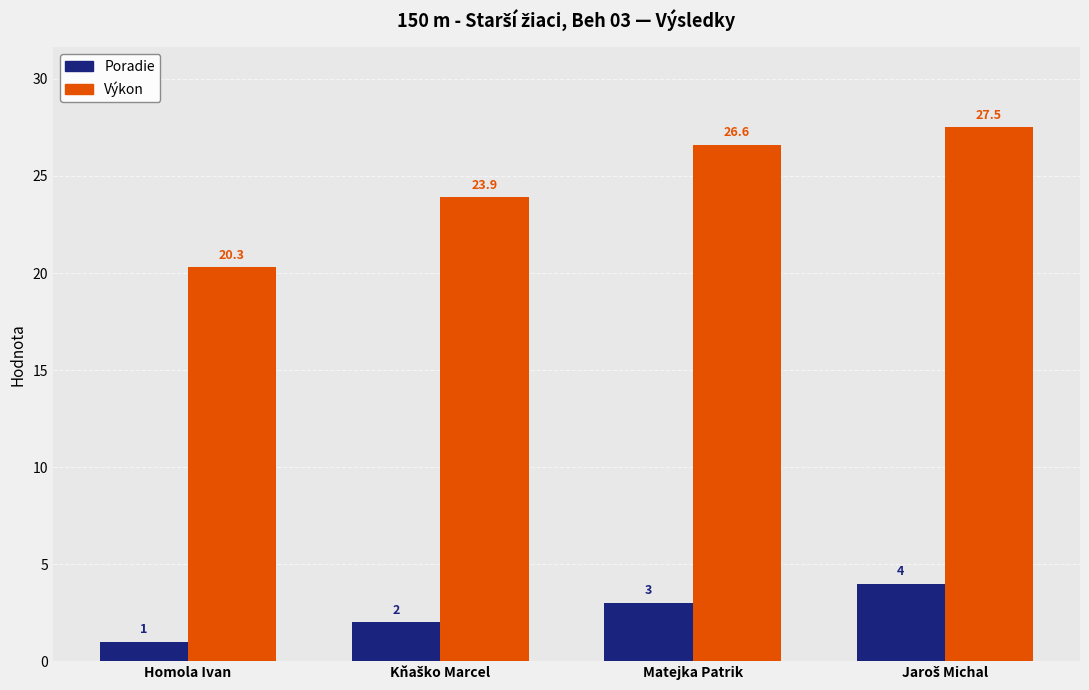

Does the chart contain stacked bars?

No